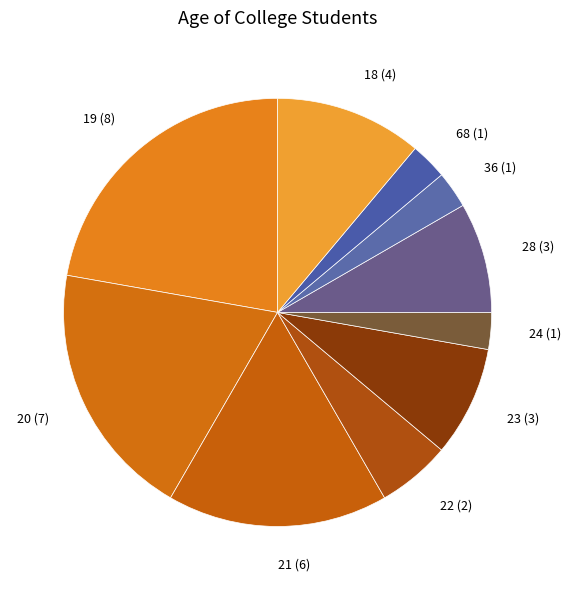

How many slices are in this pie chart?

10